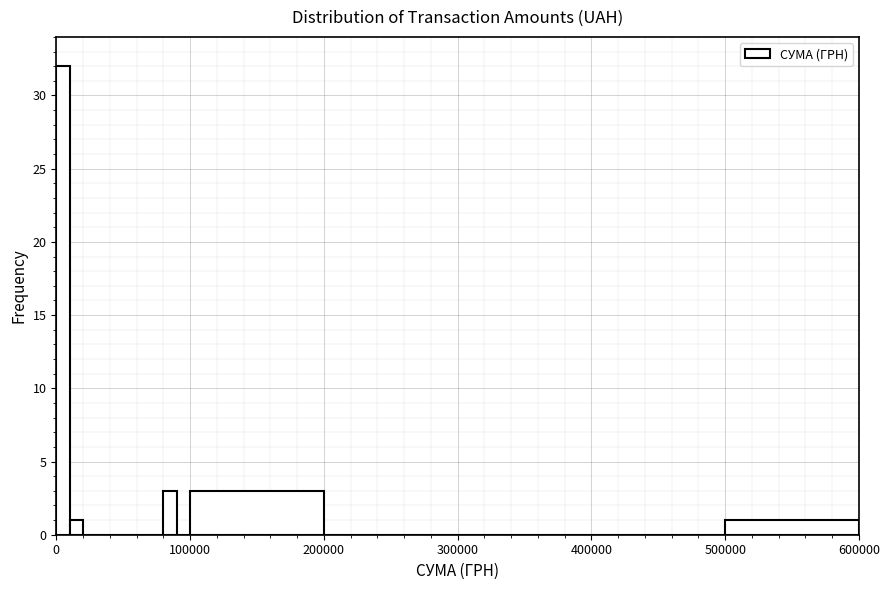

Around what value on the x-axis is the tallest bar? Give the approximate position of its centre, as read against the axis.

10000